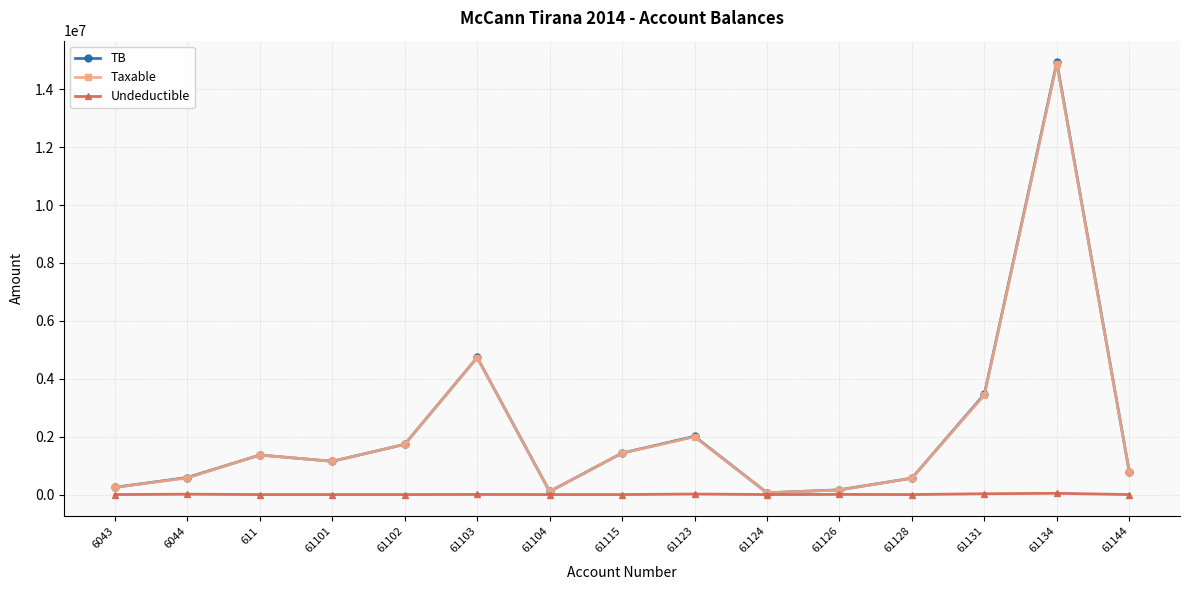

Is this an area chart (filled region under the line)?

No